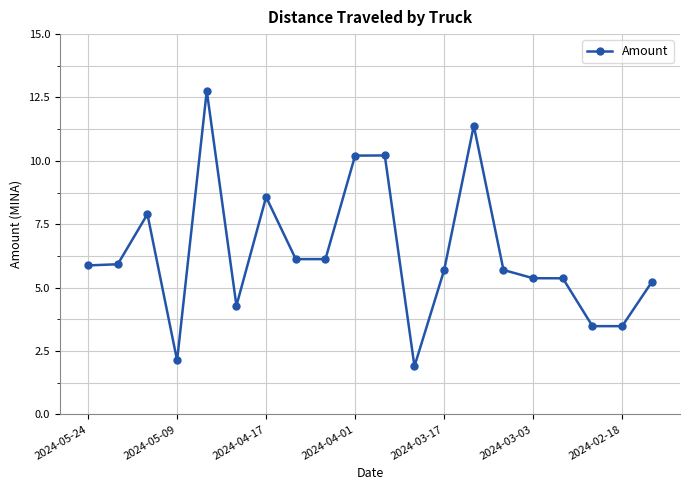

What is the greatest value displayed?

12.8